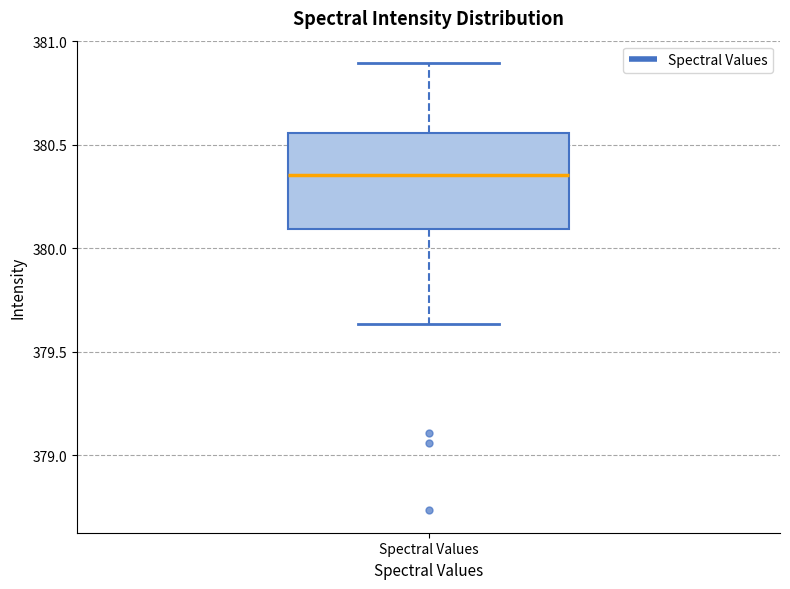

Transcribe this box plot: give where the median line is, the range the box spans, and where the two whiskers end, as read against the y-axis. The values are not printed on the chart, so give them approximately, as read against the axis.

median 380.35, box 380.10 to 380.55, whiskers 379.65 to 380.90